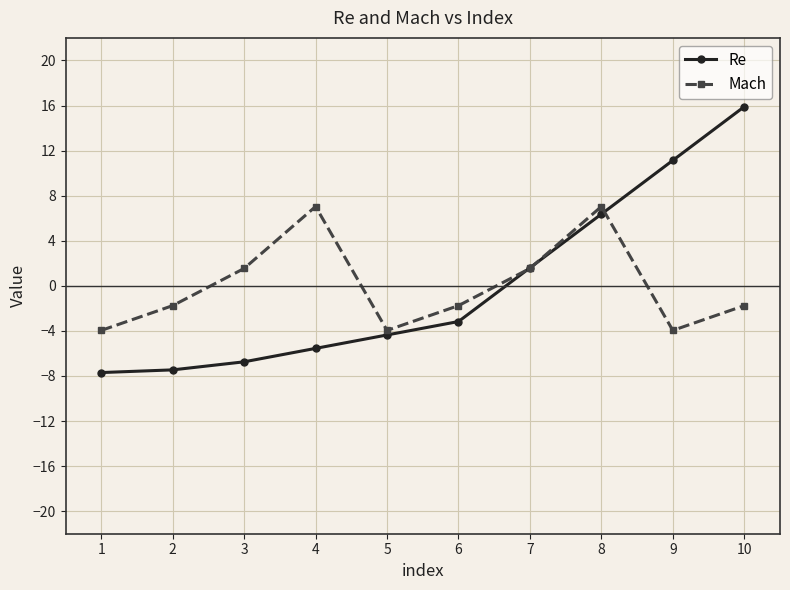

What is the value of the Re point at the 1st from the left?

-7.7